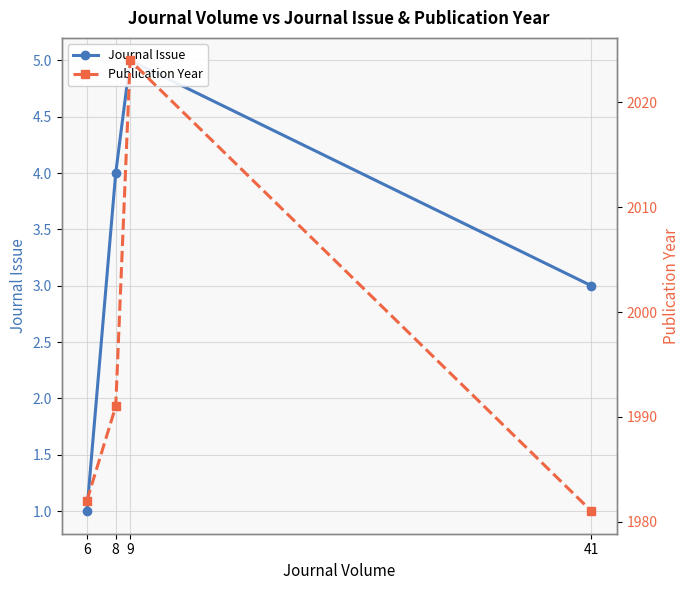

Which series has the largest total across all categories?

Publication Year